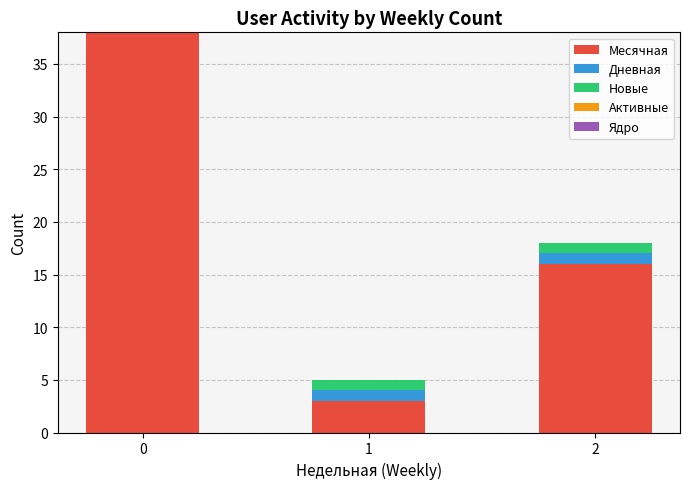

Reading left to right, transcribe the values for Месячная.

0=38	1=3	2=16